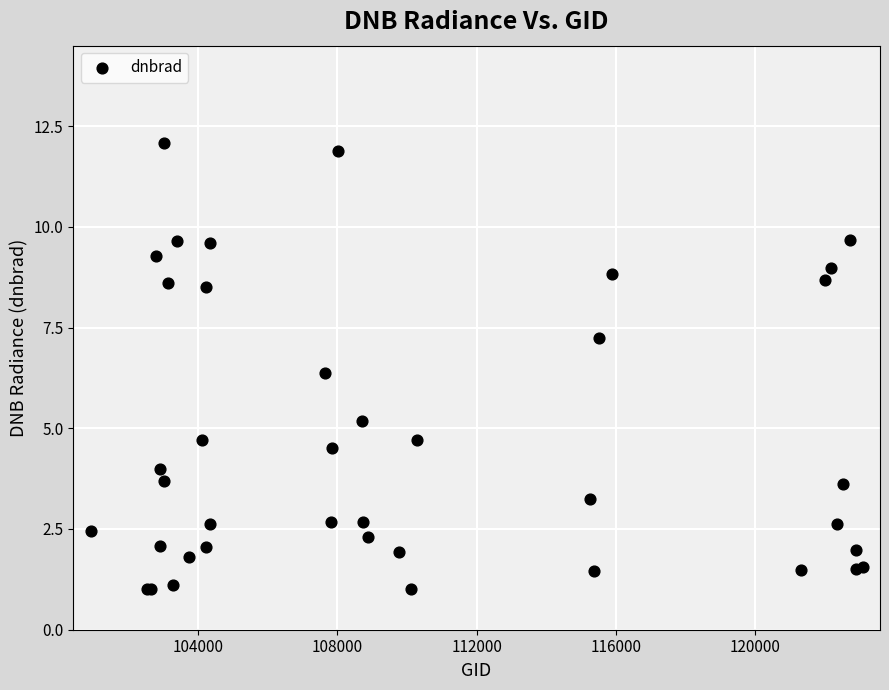

What Y value in the scatter plot is closest to 6?

6.4